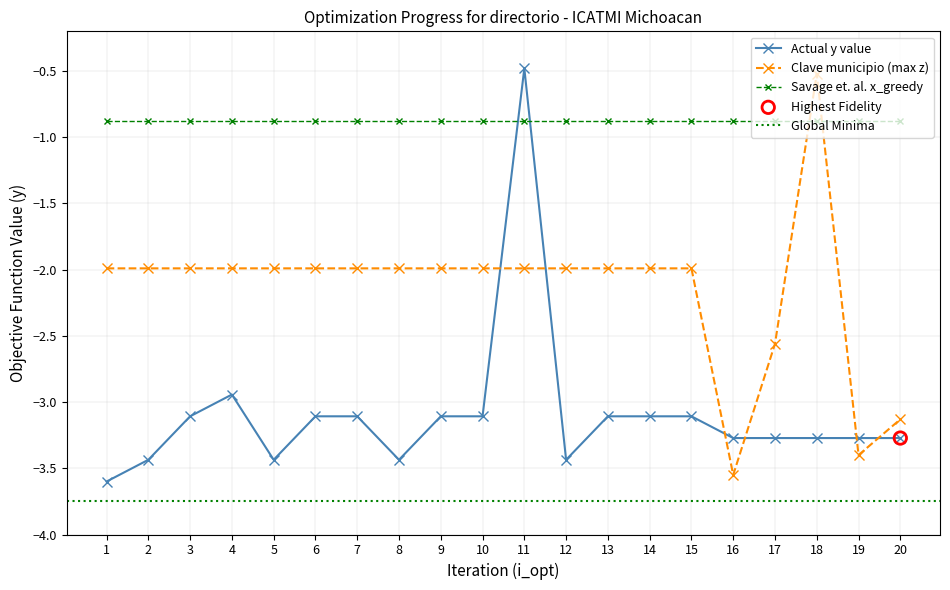

True or false: Clave municipio (max z) and Savage et. al. x_greedy intersect in this chart.

True